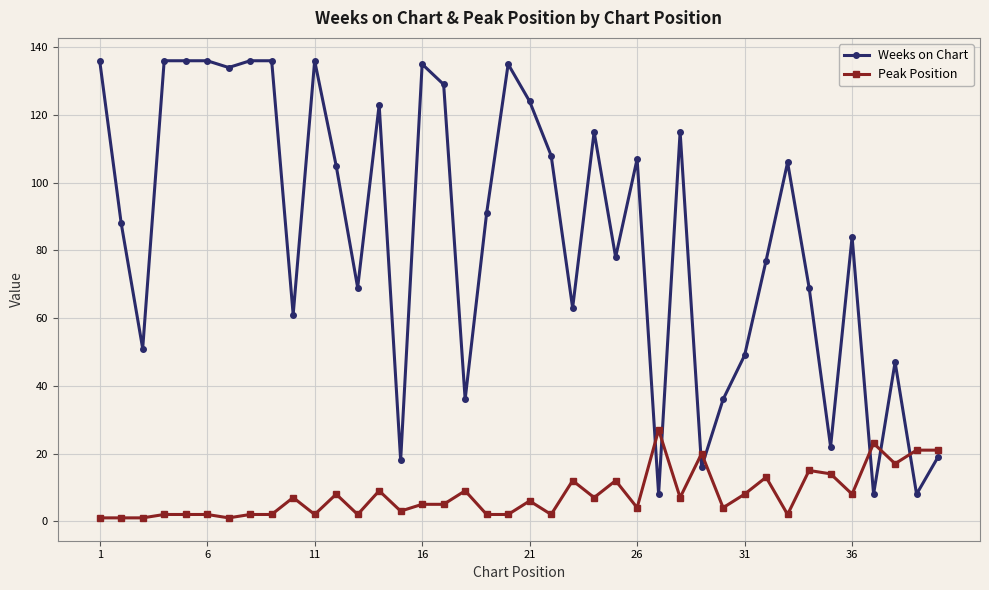

Rank the series by their maximum value, from highest to lowest.

Weeks on Chart, Peak Position